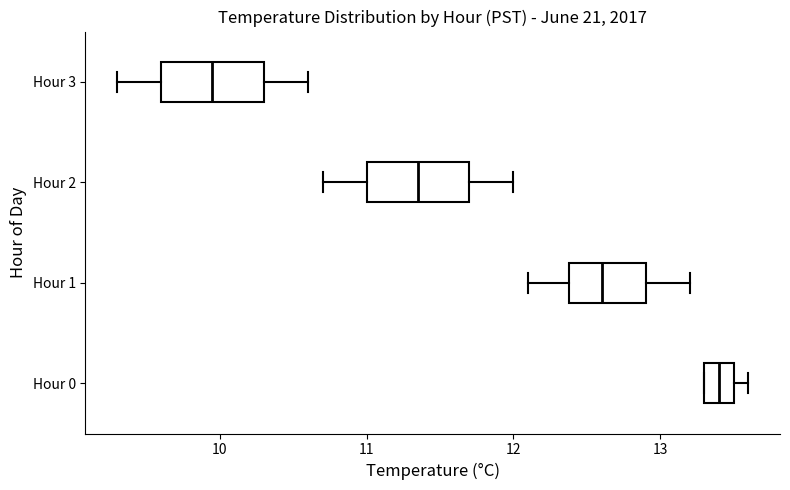

Where is the right edge of the box for Hour 3 on the x-axis? The values are not printed on the chart, so give them approximately, as read against the axis.

10.3